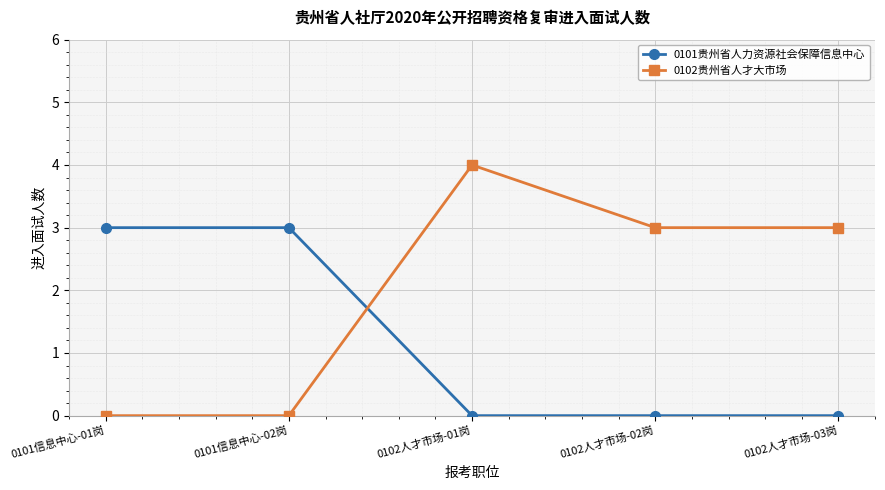

How many categories are shown in the chart?

5